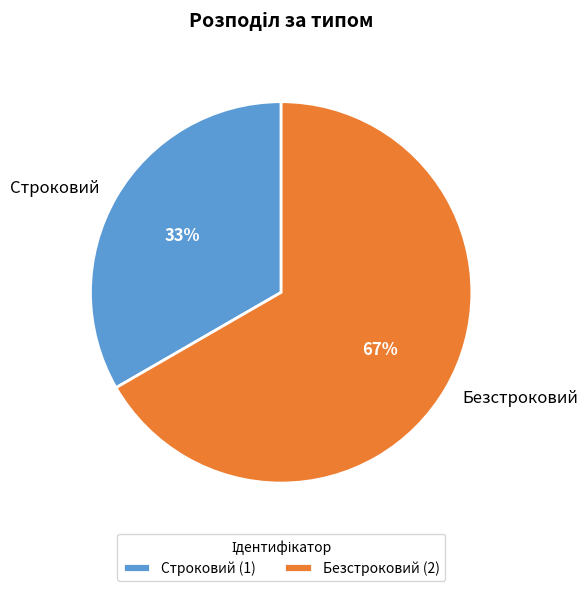

Approximately how many times larger is the value at Строковий compared to Безстроковий?

0.5